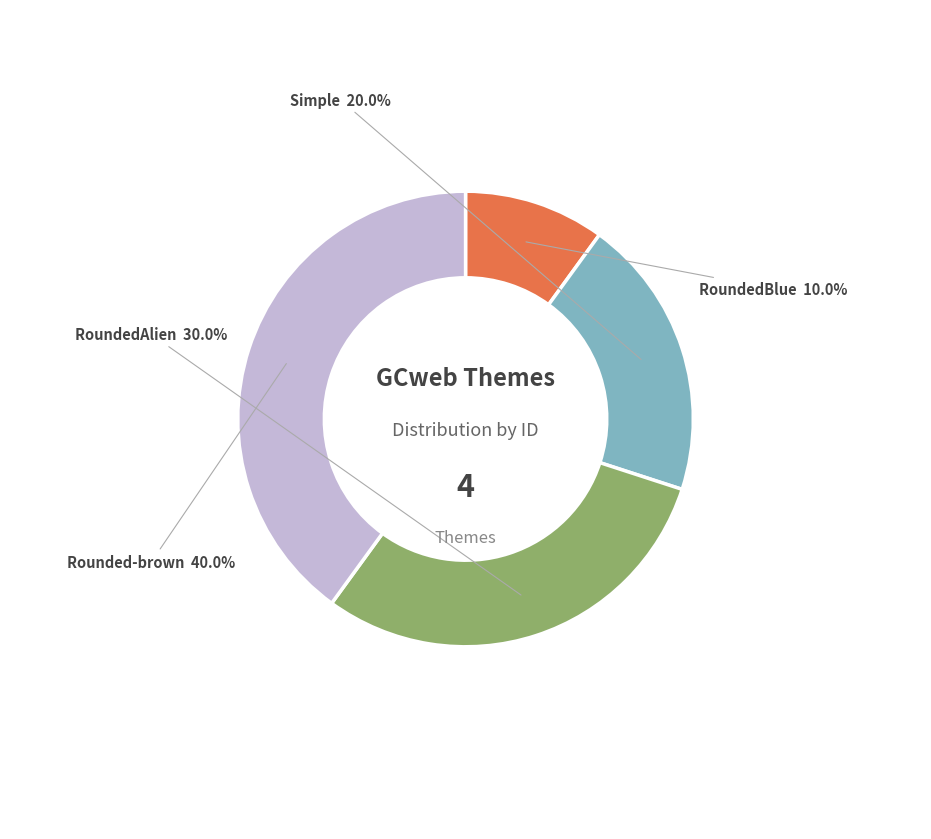

What percentage is the RoundedAlien slice, to the nearest percent?

30%